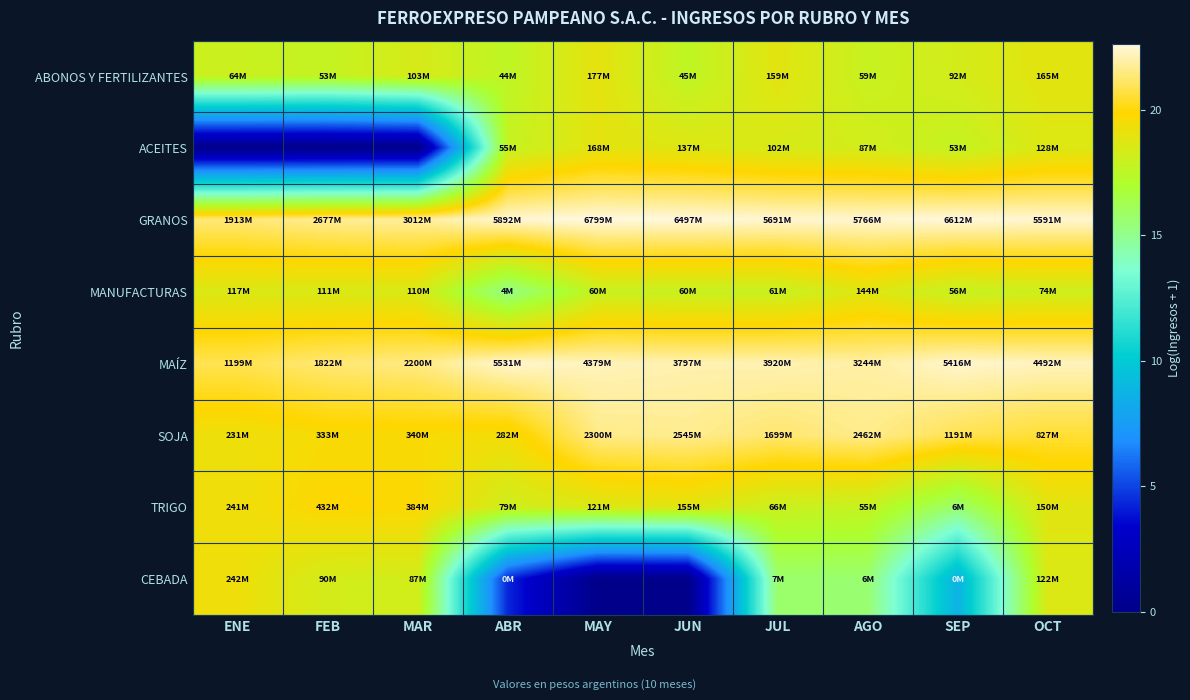

Reading right to left, transcribe all the data shown in this chart.

ABONOS Y FERTILIZANTES: OCT=18.9	SEP=18.3	AGO=17.9	JUL=18.9	JUN=17.6	MAY=19.0	ABR=17.6	MAR=18.4	FEB=17.8	ENE=18.0
ACEITES: OCT=18.7	SEP=17.8	AGO=18.3	JUL=18.4	JUN=18.7	MAY=18.9	ABR=17.8	MAR=0.0	FEB=0.0	ENE=0.0
GRANOS: OCT=22.4	SEP=22.6	AGO=22.5	JUL=22.5	JUN=22.6	MAY=22.6	ABR=22.5	MAR=21.8	FEB=21.7	ENE=21.4
MANUFACTURAS: OCT=18.1	SEP=17.8	AGO=18.8	JUL=17.9	JUN=17.9	MAY=17.9	ABR=15.2	MAR=18.5	FEB=18.5	ENE=18.6
MAÍZ: OCT=22.2	SEP=22.4	AGO=21.9	JUL=22.1	JUN=22.1	MAY=22.2	ABR=22.4	MAR=21.5	FEB=21.3	ENE=20.9
SOJA: OCT=20.5	SEP=20.9	AGO=21.6	JUL=21.3	JUN=21.7	MAY=21.6	ABR=19.5	MAR=19.6	FEB=19.6	ENE=19.3
TRIGO: OCT=18.8	SEP=15.7	AGO=17.8	JUL=18.0	JUN=18.9	MAY=18.6	ABR=18.2	MAR=19.8	FEB=19.9	ENE=19.3
CEBADA: OCT=18.6	SEP=8.7	AGO=15.6	JUL=15.7	JUN=0.0	MAY=0.0	ABR=4.3	MAR=18.3	FEB=18.3	ENE=19.3